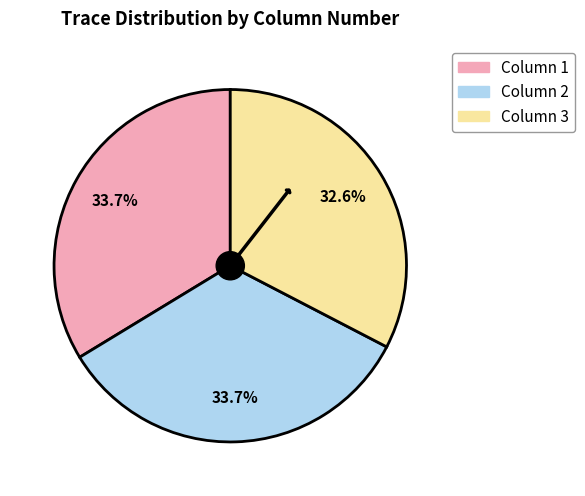

To the nearest percent, what portion does Column 2 represent?

34%